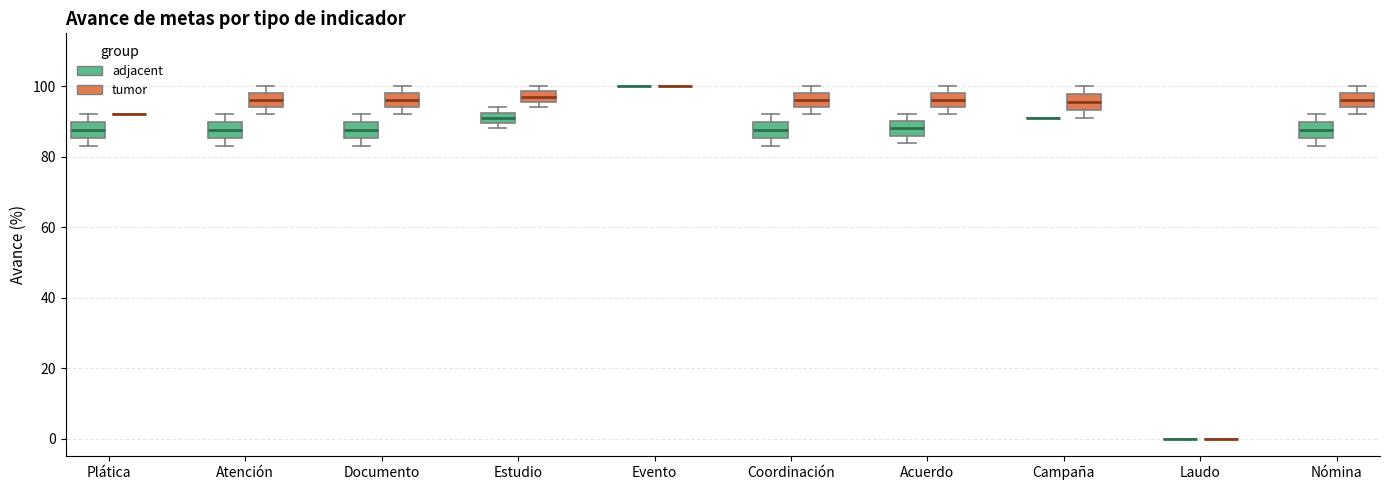

Reading left to right, read every box against the y-axis: the position of its median line, the range the box covers, and the ends of its whiskers. The values are not printed on the chart, so give them approximately, as read against the axis.

Plática (adjacent): median 88, box 86 to 90, whiskers 84 to 92
Plática (tumor): box collapsed to a line at 92, whiskers 92 to 92
Atención (adjacent): median 88, box 86 to 90, whiskers 84 to 92
Atención (tumor): median 96, box 94 to 98, whiskers 92 to 100
Documento (adjacent): median 88, box 86 to 90, whiskers 84 to 92
Documento (tumor): median 96, box 94 to 98, whiskers 92 to 100
Estudio (adjacent): median 92 (inside the box), box 90 to 92, whiskers 88 to 94
Estudio (tumor): median 98 (inside the box), box 96 to 98, whiskers 94 to 100
Evento (adjacent): box collapsed to a line at 100, whiskers 100 to 100
Evento (tumor): box collapsed to a line at 100, whiskers 100 to 100
Coordinación (adjacent): median 88, box 86 to 90, whiskers 84 to 92
Coordinación (tumor): median 96, box 94 to 98, whiskers 92 to 100
Acuerdo (adjacent): median 88, box 86 to 90, whiskers 84 to 92
Acuerdo (tumor): median 96, box 94 to 98, whiskers 92 to 100
Campaña (adjacent): box collapsed to a line at 92, whiskers 92 to 92
Campaña (tumor): median 96, box 94 to 98, whiskers 92 to 100
Laudo (adjacent): box collapsed to a line at 0, whiskers 0 to 0
Laudo (tumor): box collapsed to a line at 0, whiskers 0 to 0
Nómina (adjacent): median 88, box 86 to 90, whiskers 84 to 92
Nómina (tumor): median 96, box 94 to 98, whiskers 92 to 100